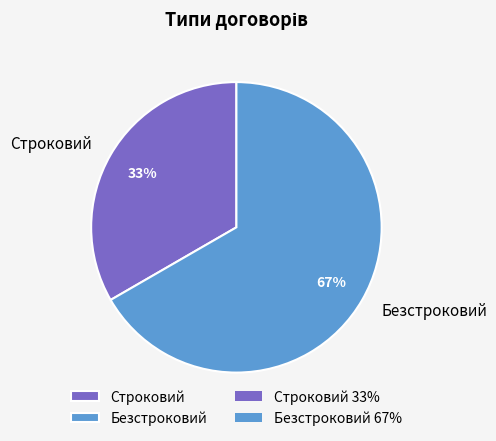

Approximately how many times larger is the value at Безстроковий compared to Строковий?

2.0